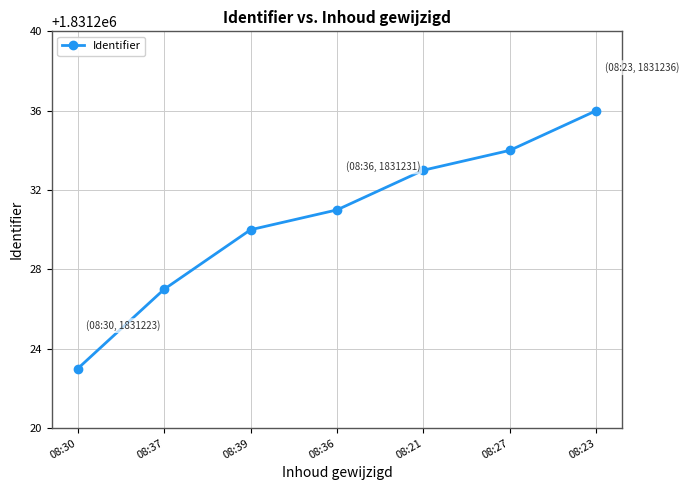

What is the value of the 5th point from the left?

1831233